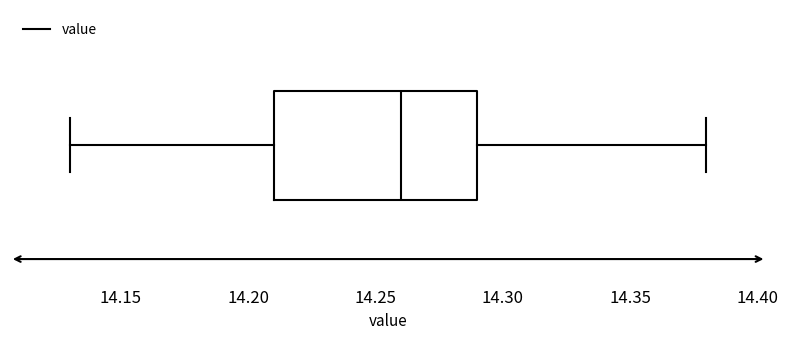

Transcribe this box plot: give where the median line is, the range the box spans, and where the two whiskers end, as read against the x-axis. The values are not printed on the chart, so give them approximately, as read against the axis.

median 14.26, box 14.21 to 14.29, whiskers 14.13 to 14.38